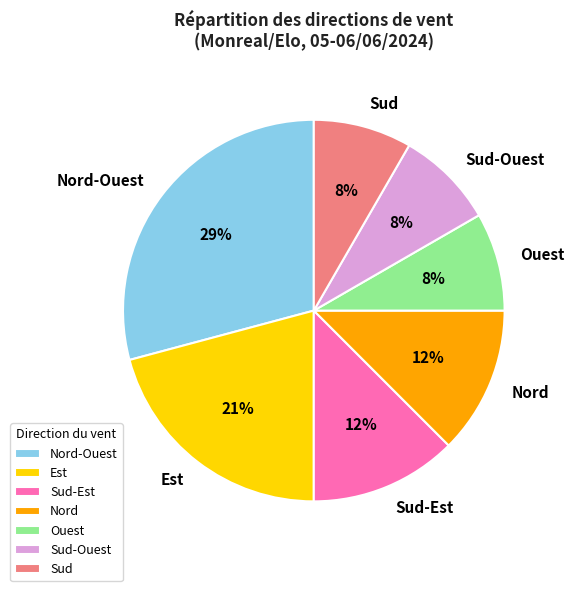

To the nearest percent, what is the difference between the Ouest and Sud-Est slice percentages?

4%